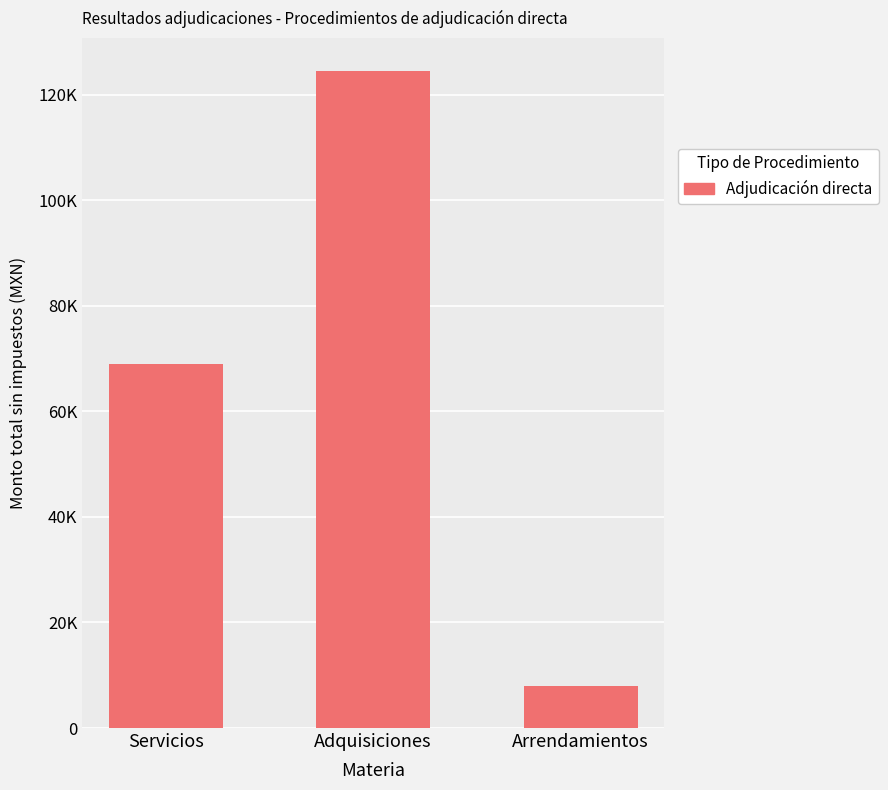

What position from the left is Arrendamientos?

3